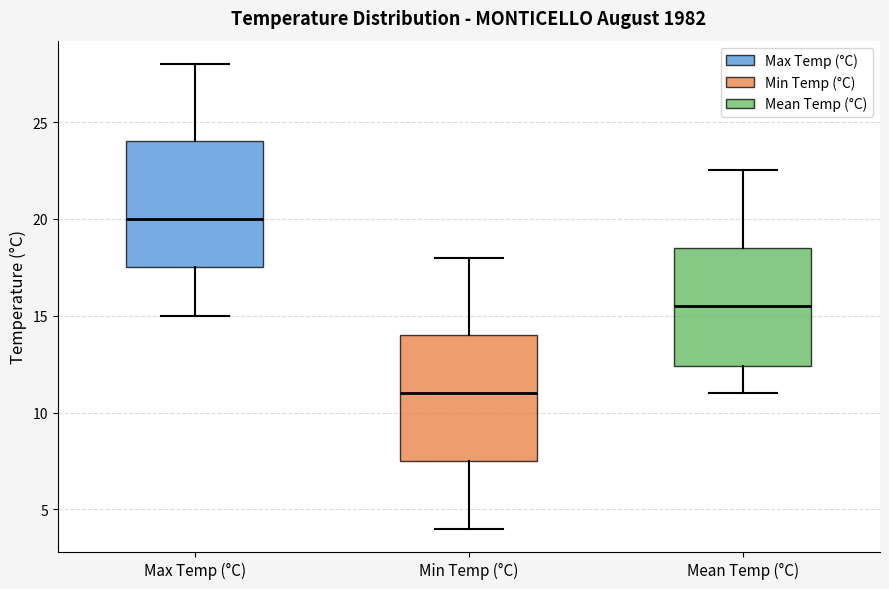

Which box has the lowest median line?

Min Temp (°C)